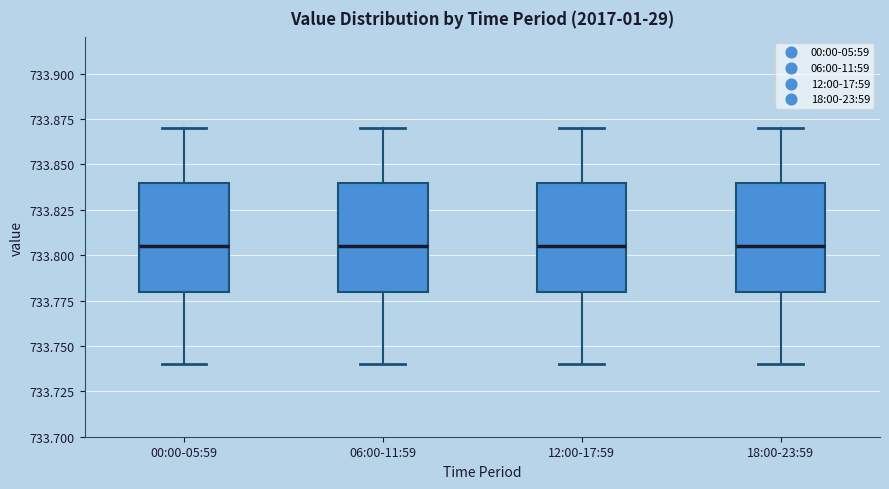

Where does the upper whisker of the box for 00:00-05:59 end on the y-axis? The values are not printed on the chart, so give them approximately, as read against the axis.

733.870